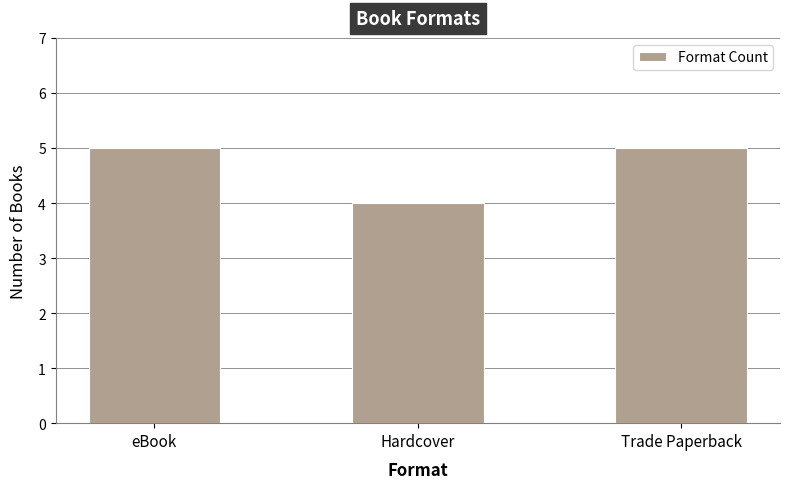

What is the maximum value shown in the chart?

5